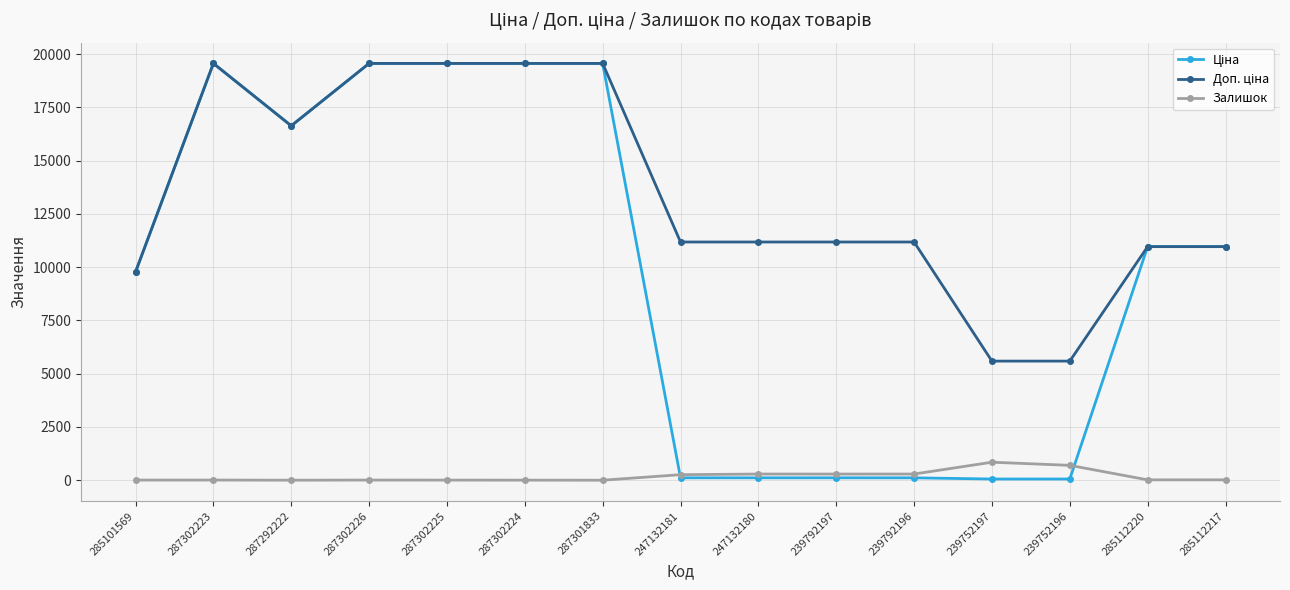

Reading right to left, extract all data points from this chart.

Ціна: 10964.4	10964.4	55.9	55.9	111.8	111.8	111.8	111.8	19564.9	19564.9	19564.9	19564.9	16636.8	19564.9	9775.5
Доп. ціна: 10964.4	10964.4	5591.0	5591.0	11182.0	11182.0	11182.0	11182.0	19564.9	19564.9	19564.9	19564.9	16636.8	19564.9	9775.5
Залишок: 17.0	17.0	698.0	845.0	290.0	289.0	290.0	260.0	0.0	3.0	5.0	7.0	1.0	7.0	7.0